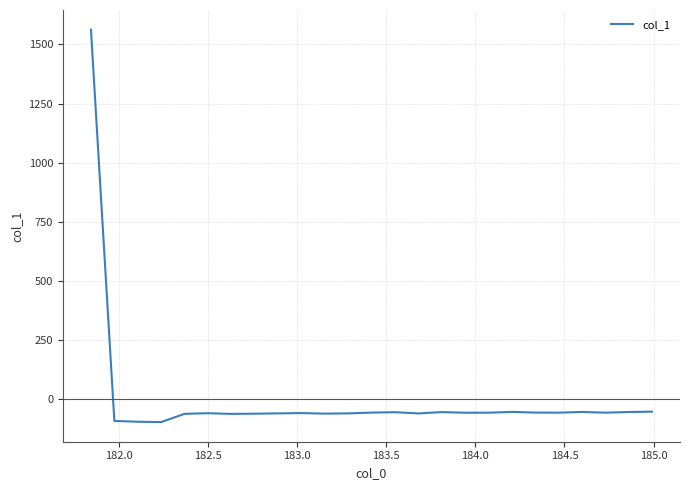

What is the difference between the maximum and minimum values?

1657.9